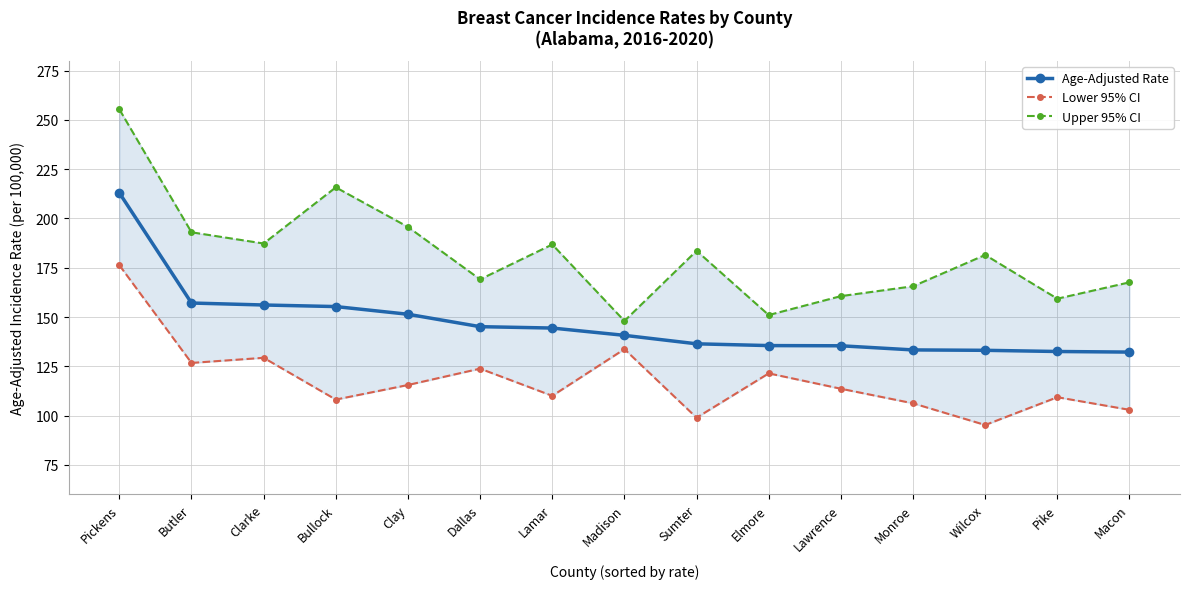

What is the lowest value of the Lower 95% CI series?

95.2